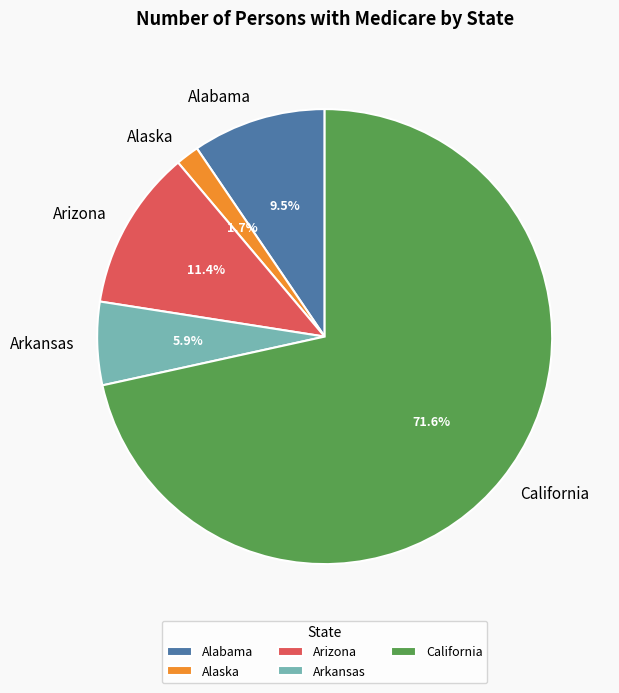

To the nearest percent, what percentage of the pie is California?

72%